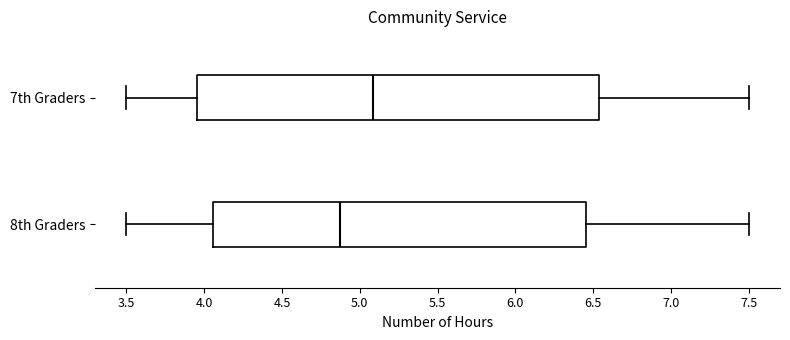

Which box's median line is the furthest to the right?

7th Graders